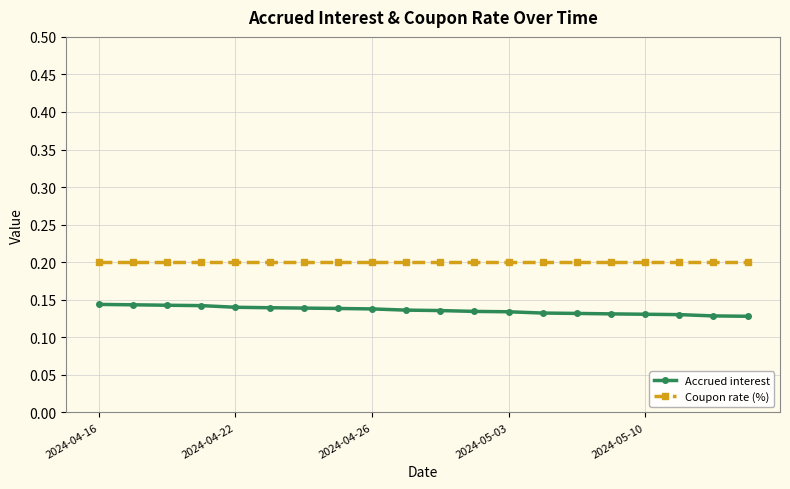

Does the chart display data point markers on the line(s)?

Yes